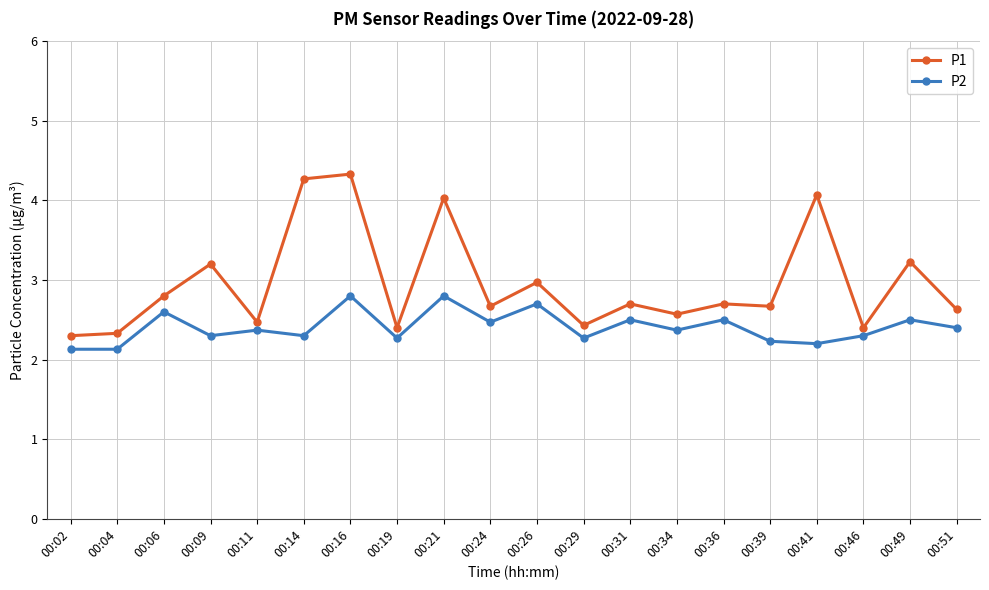

True or false: P1 and P2 intersect in this chart.

False